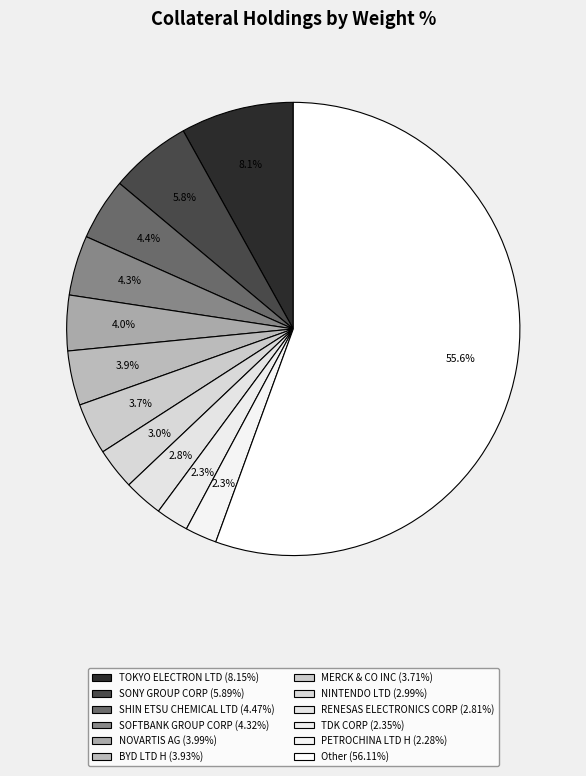

To the nearest percent, what is the difference between the RENESAS ELECTRONICS CORP and NOVARTIS AG slice percentages?

1%